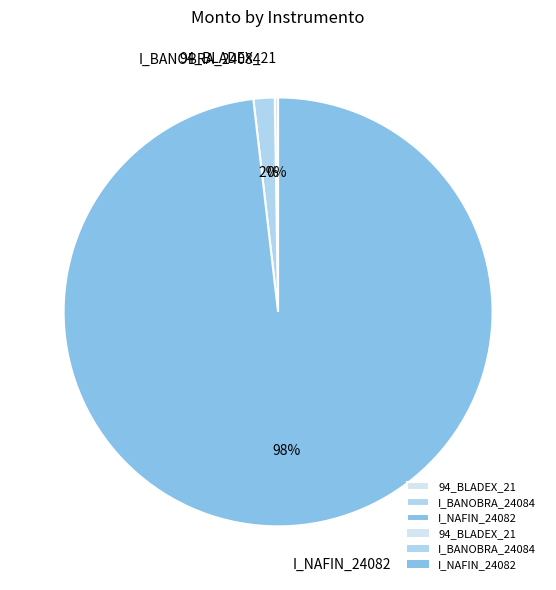

To the nearest percent, what portion does I_NAFIN_24082 represent?

98%